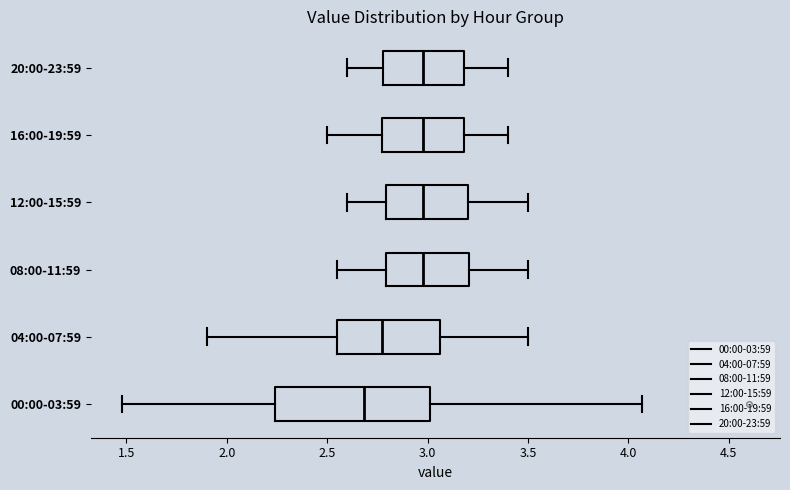

Where does the left whisker of the box for 12:00-15:59 end on the x-axis? The values are not printed on the chart, so give them approximately, as read against the axis.

2.60